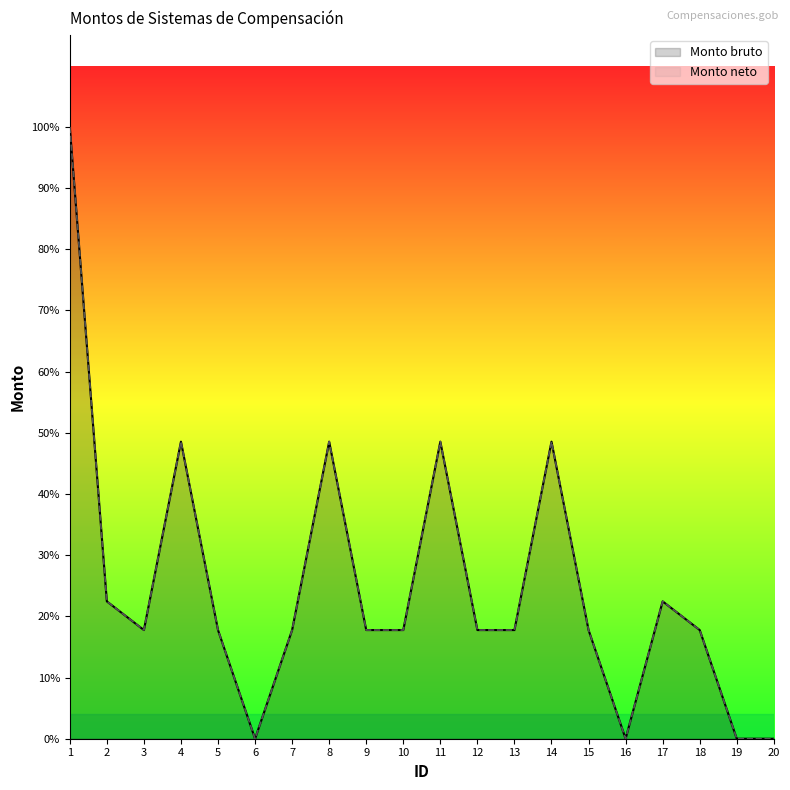

At which category is the sum across all series the highest?

1